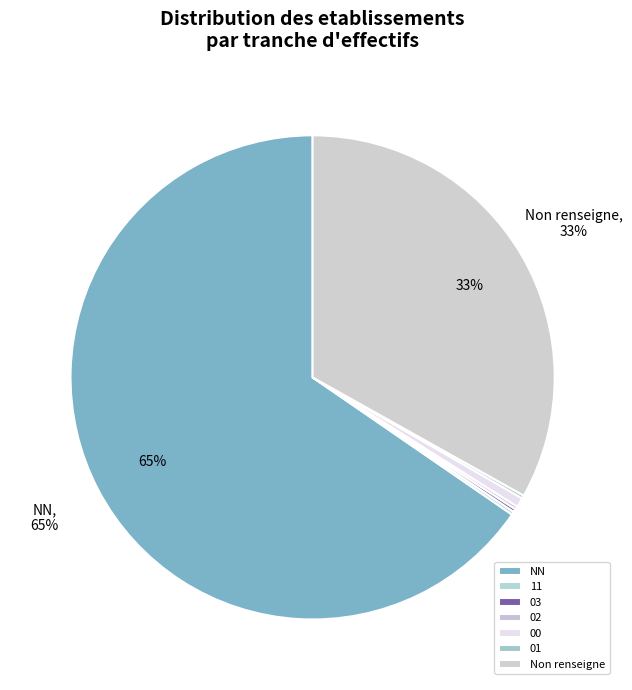

How many slices are in this pie chart?

7